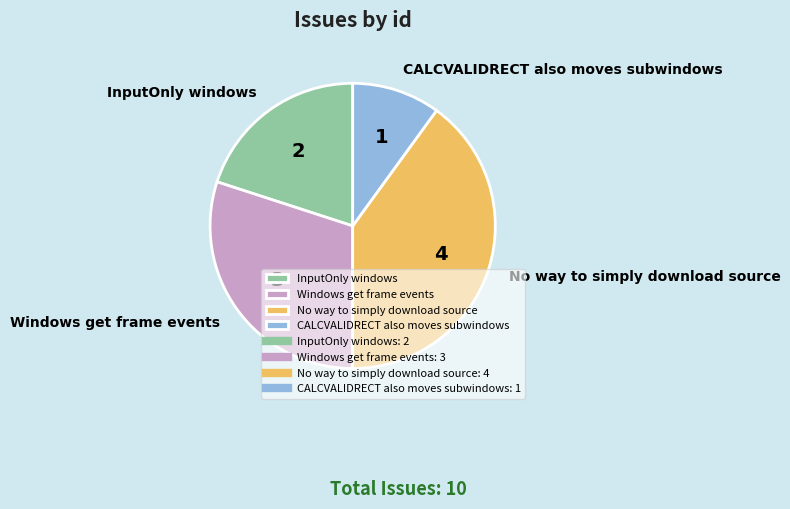

Which category has the smallest portion of the pie?

CALCVALIDRECT also moves subwindows